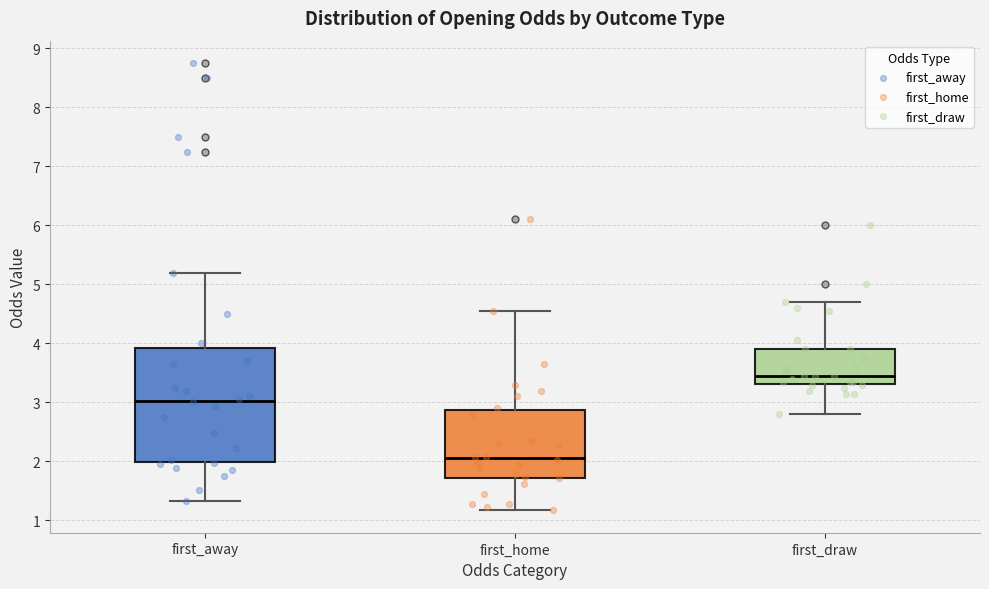

Where does the median line of the box for first_draw sit on the y-axis? The values are not printed on the chart, so give them approximately, as read against the axis.

3.5